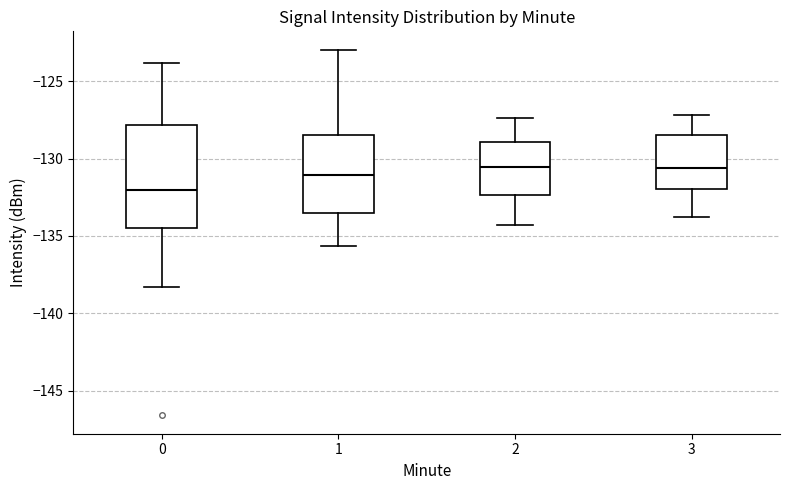

Where is the lower edge of the box at x = 2 on the y-axis? The values are not printed on the chart, so give them approximately, as read against the axis.

-132.5